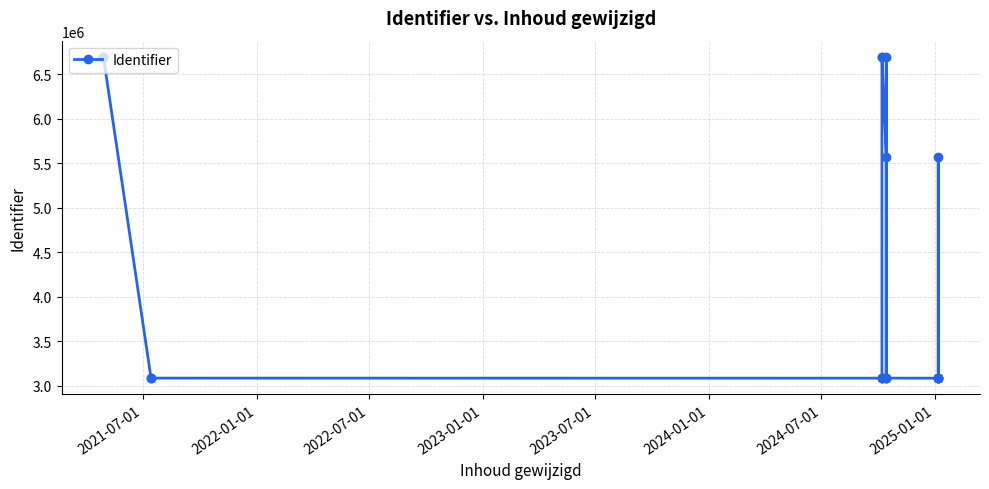

What is the difference between the maximum and minimum values?

3608108